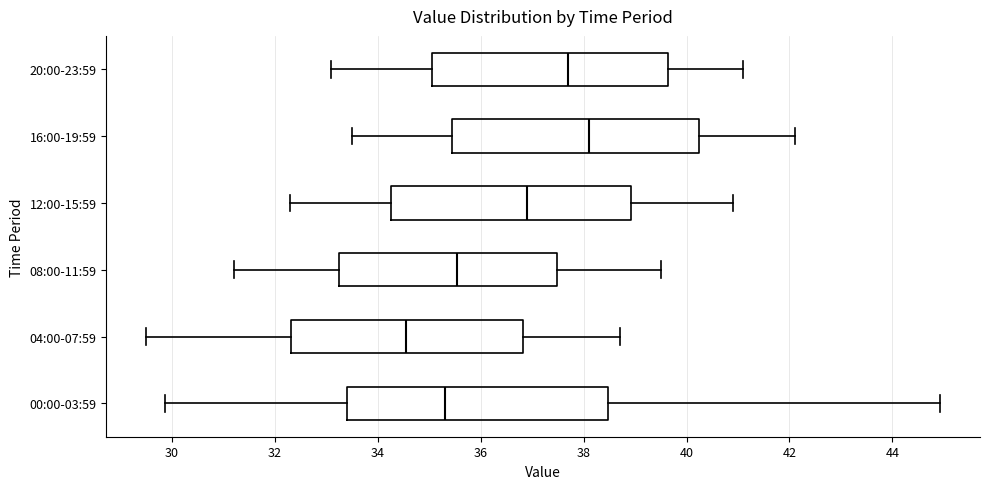

Which box's median line is the furthest to the right?

16:00-19:59